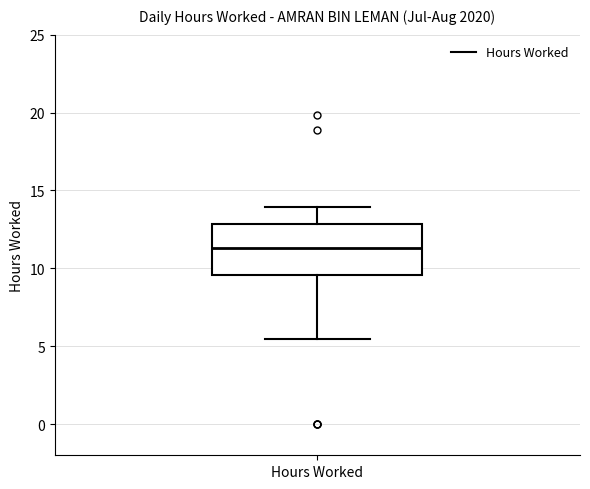

Where does the median line of the box for Hours Worked sit on the y-axis? The values are not printed on the chart, so give them approximately, as read against the axis.

11.5